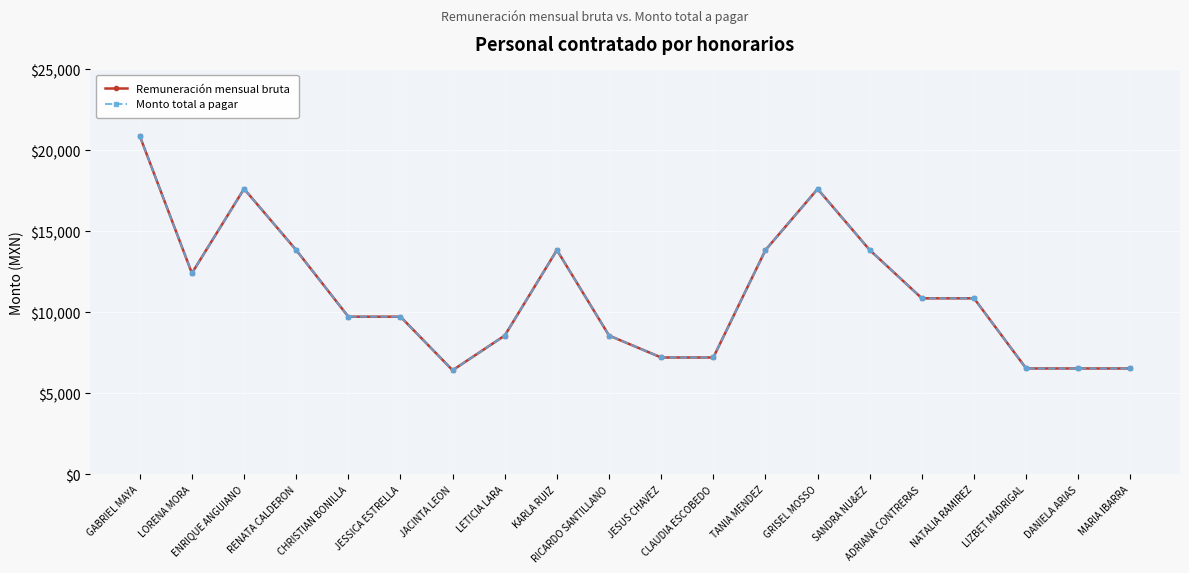

Is this an area chart (filled region under the line)?

No